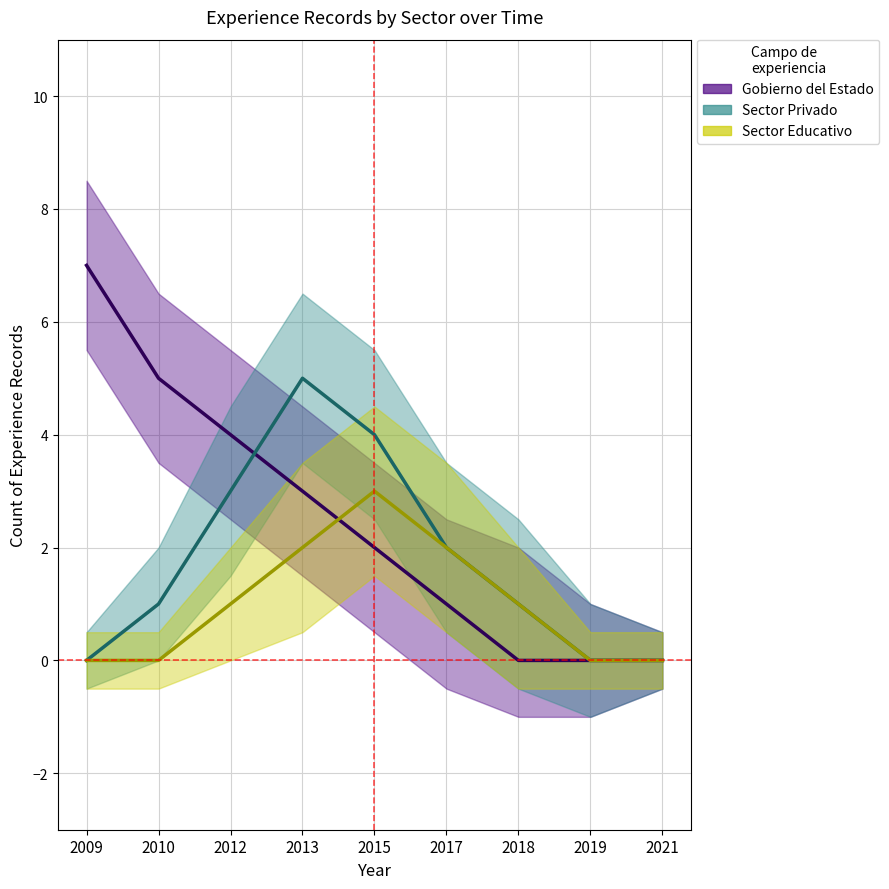

Rank the categories by Sector Educativo value from highest to lowest.

2015, 2013, 2017, 2012, 2018, 2009, 2010, 2019, 2021